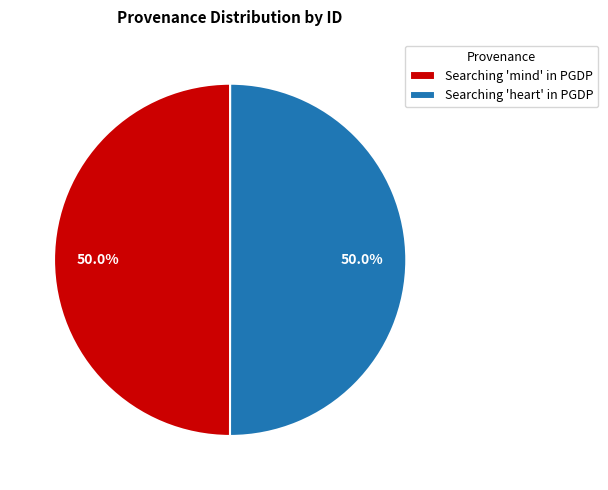

How many segments does this pie chart have?

2